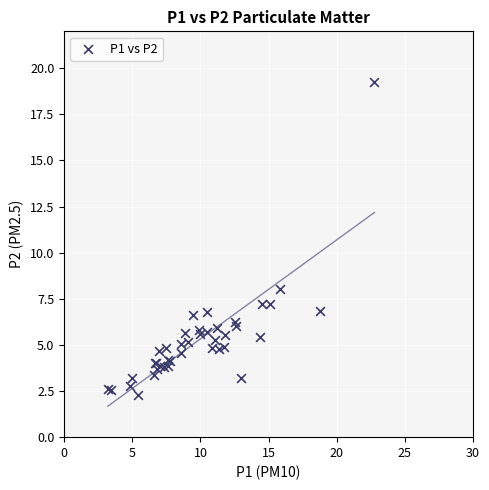

What Y value in the scatter plot is closest to 10?

8.1